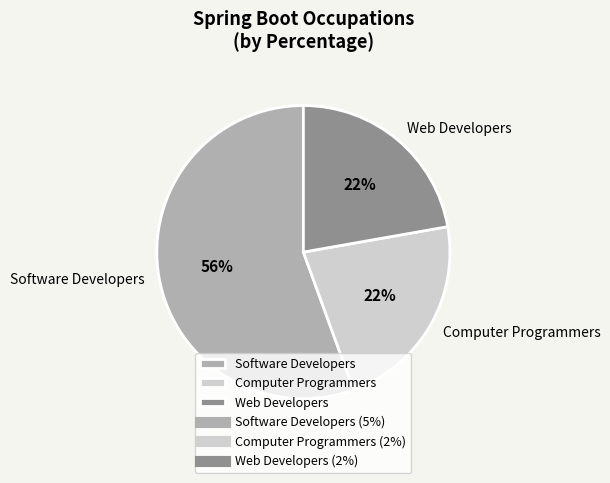

To the nearest percent, what is the average slice percentage?

33%